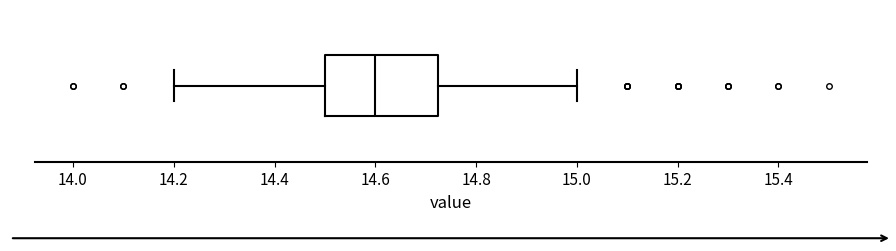

Where is the right edge of the box on the x-axis? The values are not printed on the chart, so give them approximately, as read against the axis.

14.72